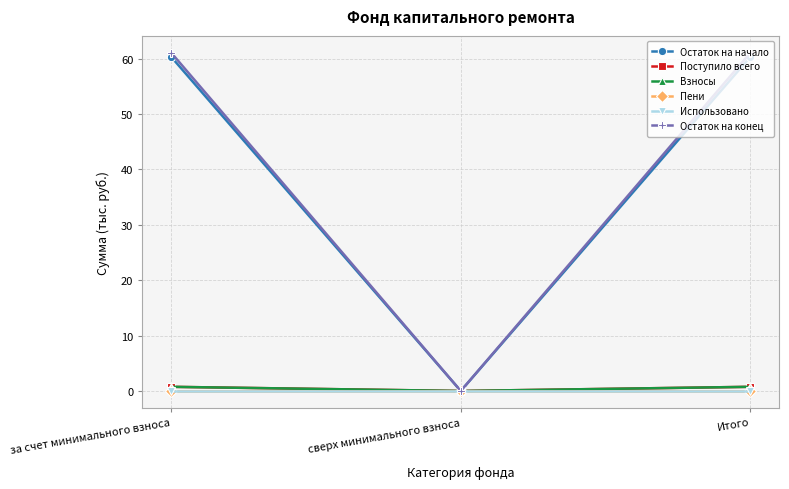

Does the chart have visible grid lines?

Yes